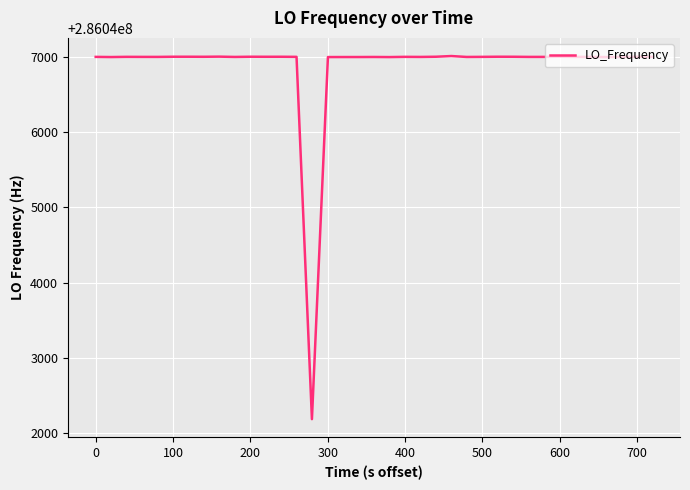

What is the maximum value shown in the chart?

286047011.9